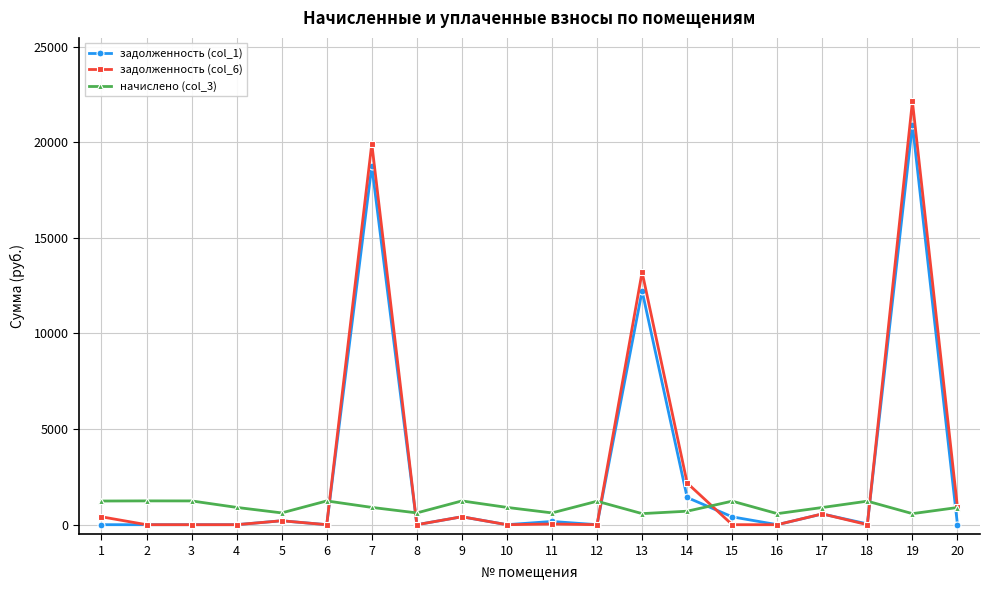

Where is задолженность (col_1) nearest to the value 10458?

13